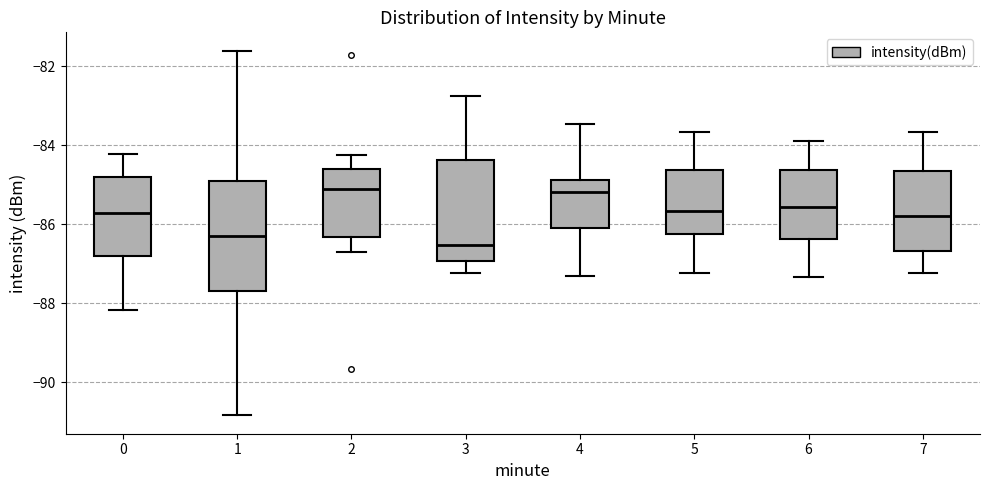

Reading left to right, transcribe this box plot: for each box, give where its median line is, the range the box spans, and where its two whiskers end, as read against the y-axis. The values are not printed on the chart, so give them approximately, as read against the axis.

0: median -85.8, box -86.8 to -84.8, whiskers -88.2 to -84.2
1: median -86.2, box -87.6 to -85.0, whiskers -90.8 to -81.6
2: median -85.0, box -86.4 to -84.6, whiskers -86.6 to -84.2
3: median -86.6, box -87.0 to -84.4, whiskers -87.2 to -82.8
4: median -85.2, box -86.0 to -84.8, whiskers -87.4 to -83.4
5: median -85.6, box -86.2 to -84.6, whiskers -87.2 to -83.6
6: median -85.6, box -86.4 to -84.6, whiskers -87.4 to -83.8
7: median -85.8, box -86.6 to -84.6, whiskers -87.2 to -83.6